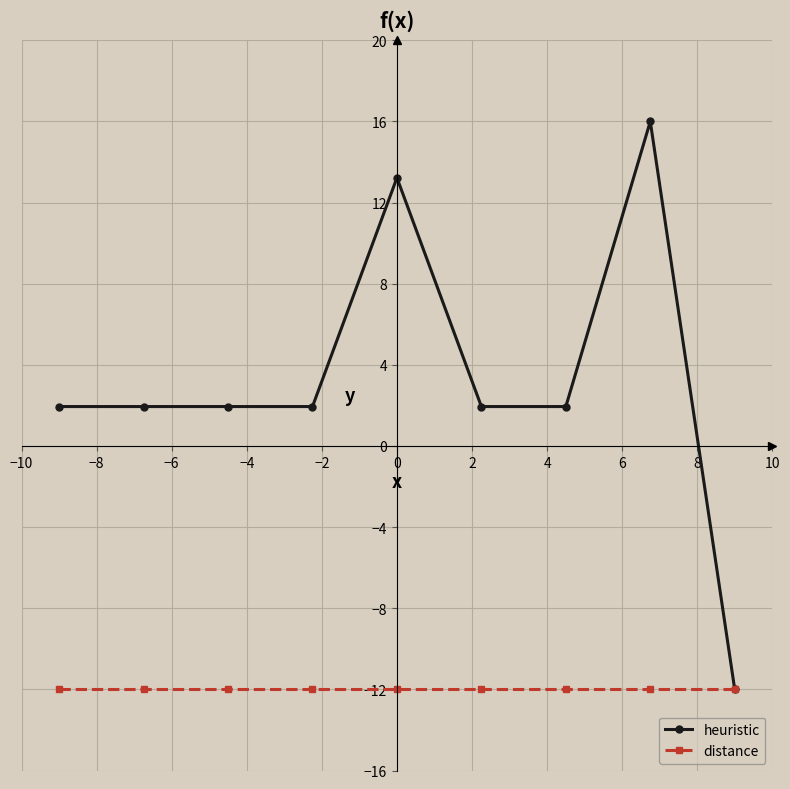

Reading left to right, what are all the values shown in this chart?

heuristic: 1.9	1.9	1.9	1.9	13.2	1.9	1.9	16.0	-12.0
distance: -12.0	-12.0	-12.0	-12.0	-12.0	-12.0	-12.0	-12.0	-12.0